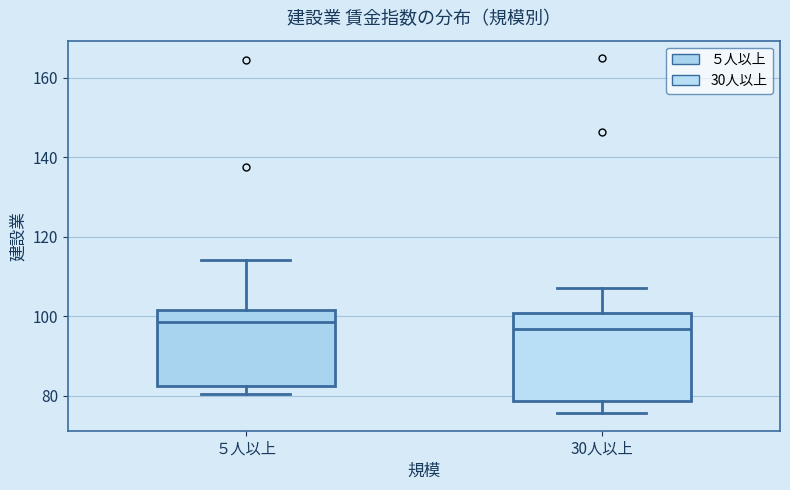

Reading left to right, read every box against the y-axis: the position of its median line, the range the box covers, and the ends of its whiskers. The values are not printed on the chart, so give them approximately, as read against the axis.

５人以上: median 98, box 82 to 102, whiskers 80 to 114
30人以上: median 96, box 78 to 100, whiskers 76 to 108